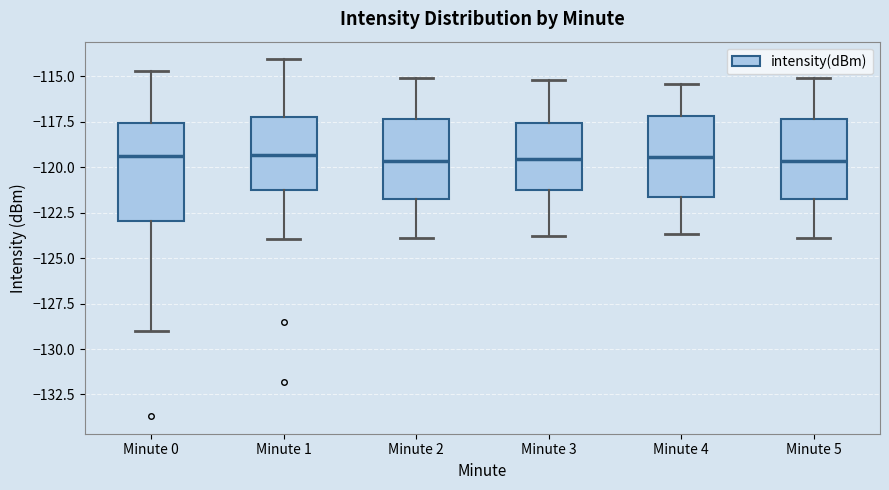

Which box is the tallest, from its lower edge to its upper edge?

Minute 0